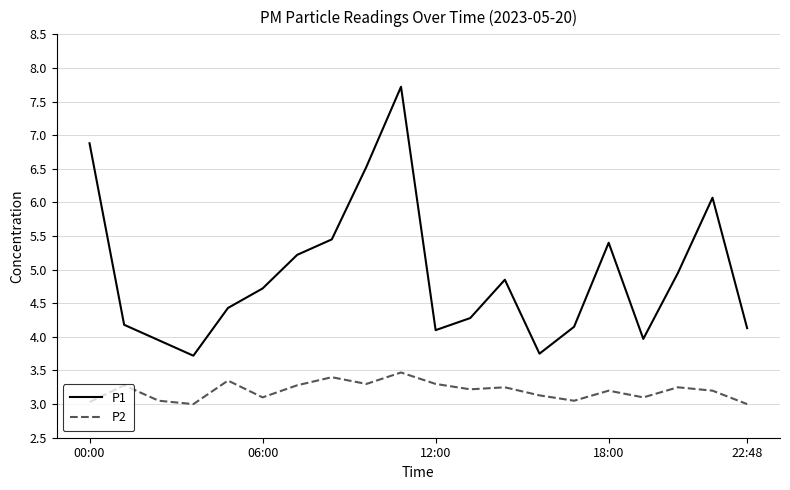

How many categories are shown in the chart?

20